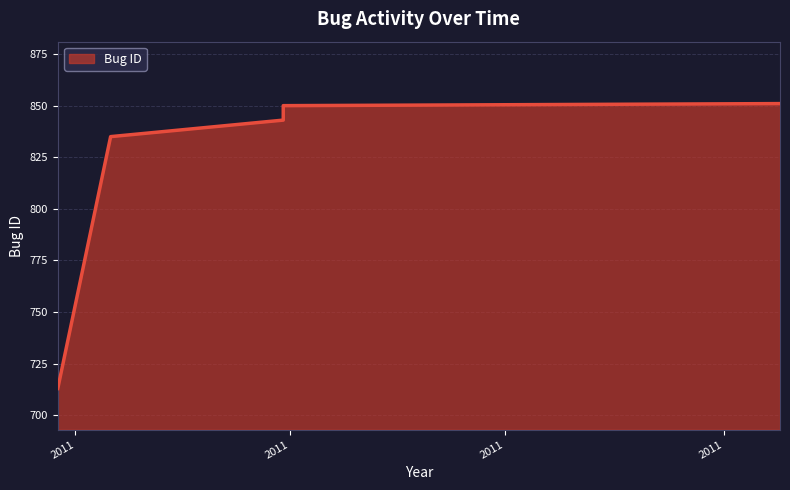

The value at 2011-04-29 is 843. True or false?

True